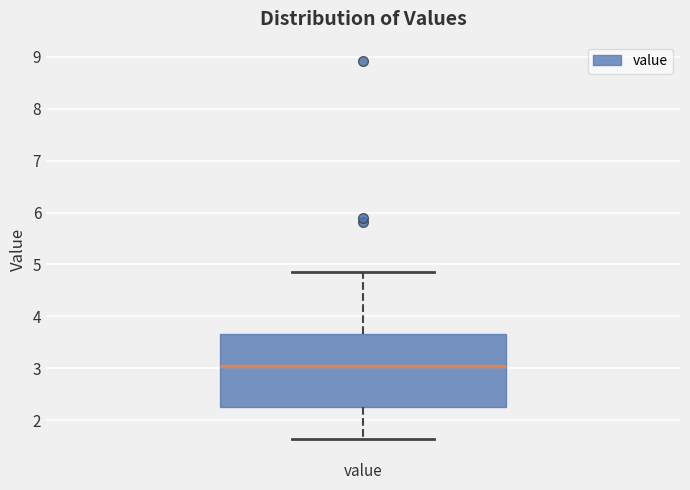

Where does the upper whisker of the box for value end on the y-axis? The values are not printed on the chart, so give them approximately, as read against the axis.

4.9